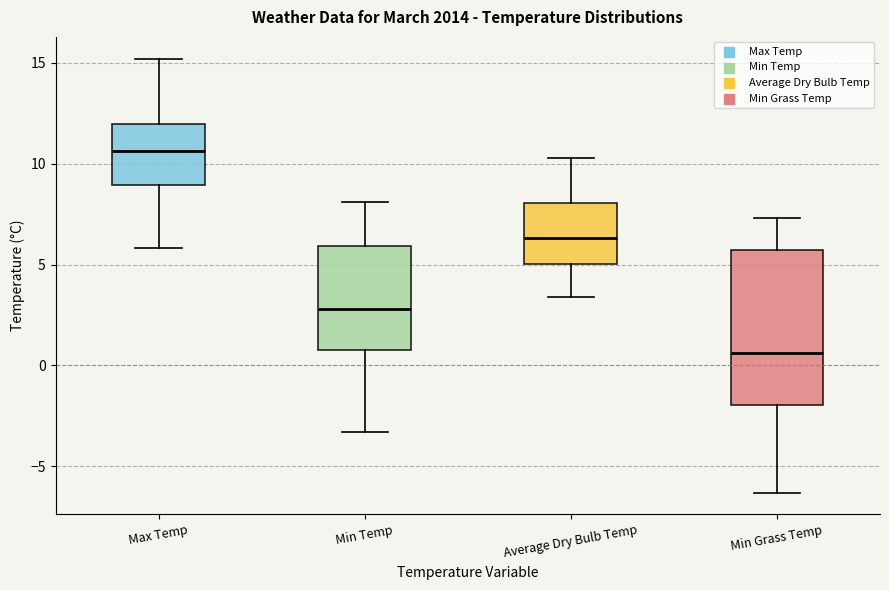

Comparing the boxes themselves (not the whiskers), which one is the tallest?

Min Grass Temp